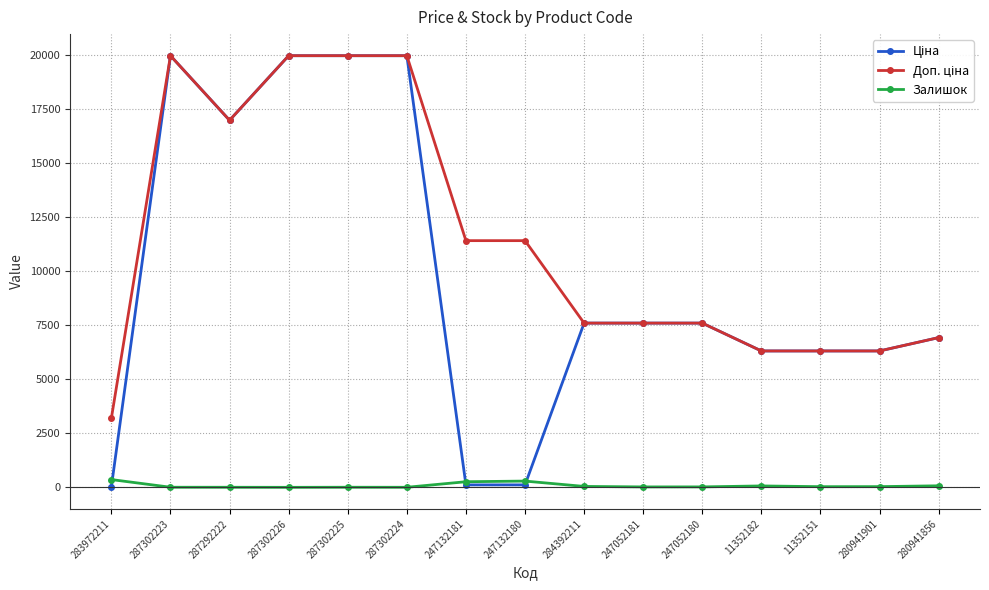

At how many categories does at least one series exceed 14362?

5